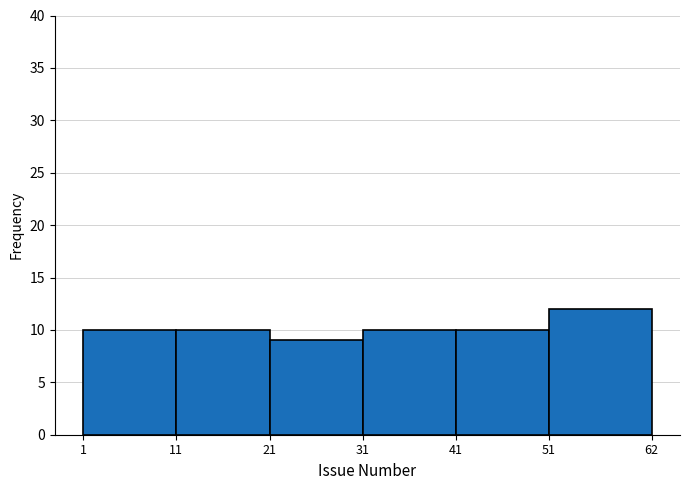

Over which range of the x-axis is the bar tallest?

51 to 62